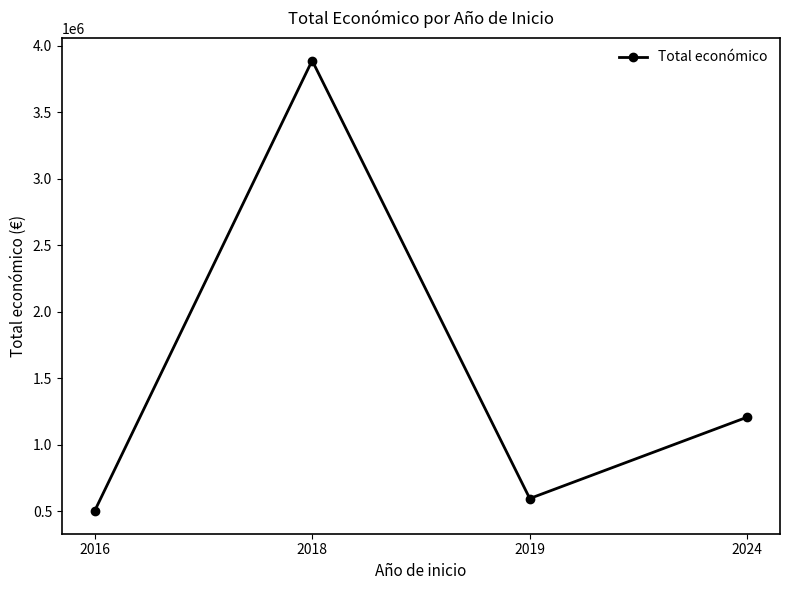

How many points are lower than both their immediate neighbors (excluding endpoints)?

1